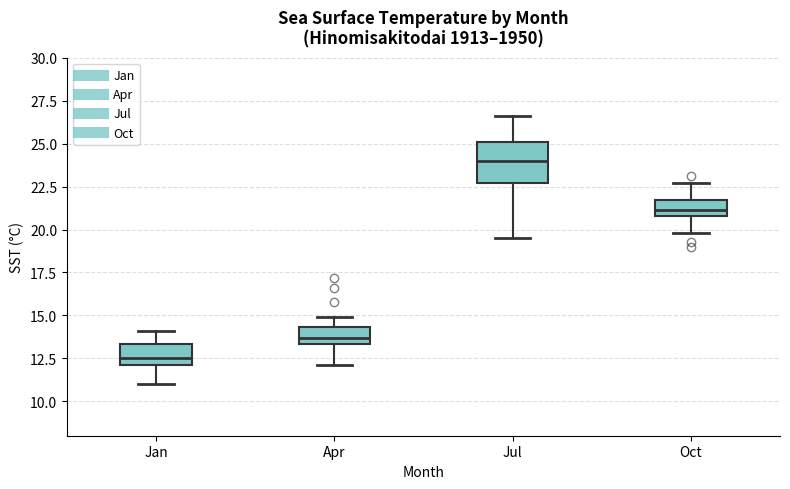

Reading left to right, read every box against the y-axis: the position of its median line, the range the box covers, and the ends of its whiskers. The values are not printed on the chart, so give them approximately, as read against the axis.

Jan: median 12.5, box 12.0 to 13.5, whiskers 11.0 to 14.0
Apr: median 13.5 (inside the box), box 13.5 to 14.5, whiskers 12.0 to 15.0
Jul: median 24.0, box 22.5 to 25.0, whiskers 19.5 to 26.5
Oct: median 21.0 (inside the box), box 21.0 to 21.5, whiskers 20.0 to 22.5